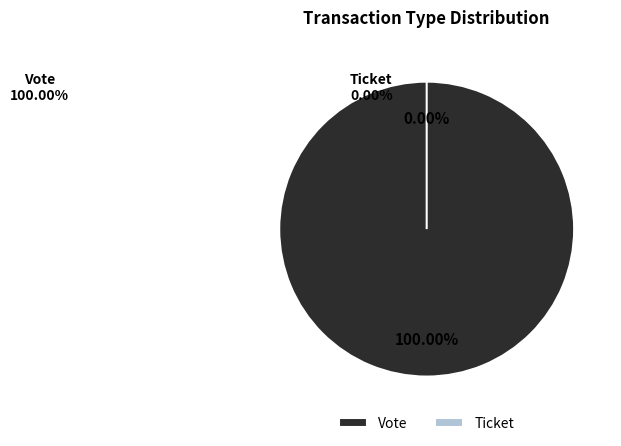

Is there any slice that represents more than half of the pie?

Yes